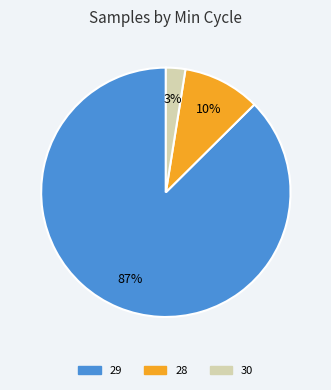

To the nearest percent, what is the difference between the 29 and 28 slice percentages?

77%